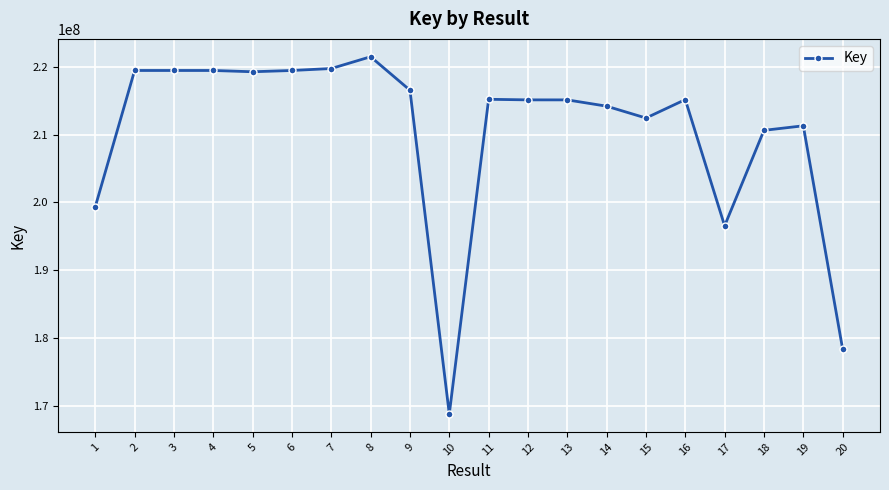

Does the chart have visible grid lines?

Yes